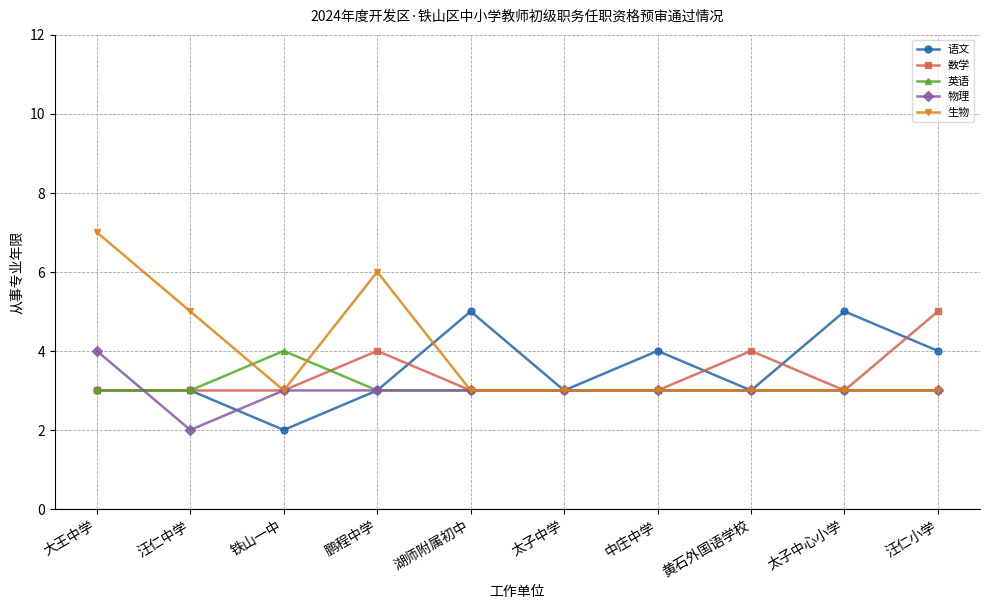

What is the label of the 4th point from the right?

中庄中学